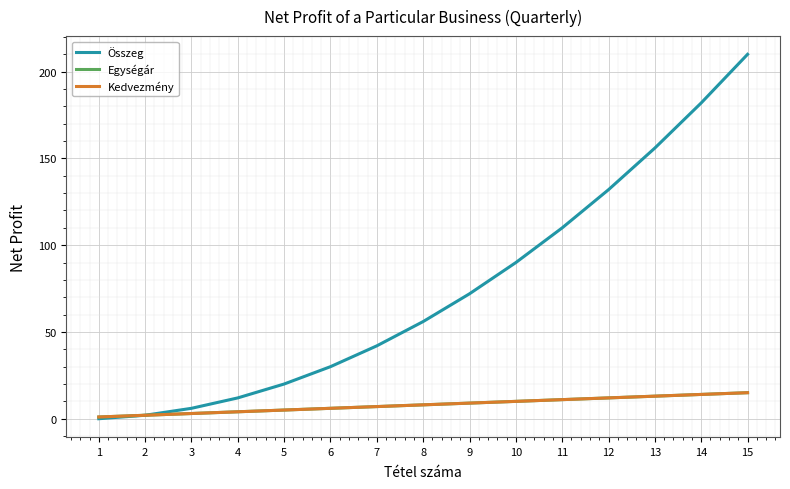

Reading right to left, what are all the values shown in this chart?

Összeg: 15=210	14=182	13=156	12=132	11=110	10=90	9=72	8=56	7=42	6=30	5=20	4=12	3=6	2=2	1=0
Egységár: 15=15	14=14	13=13	12=12	11=11	10=10	9=9	8=8	7=7	6=6	5=5	4=4	3=3	2=2	1=1
Kedvezmény: 15=15	14=14	13=13	12=12	11=11	10=10	9=9	8=8	7=7	6=6	5=5	4=4	3=3	2=2	1=1